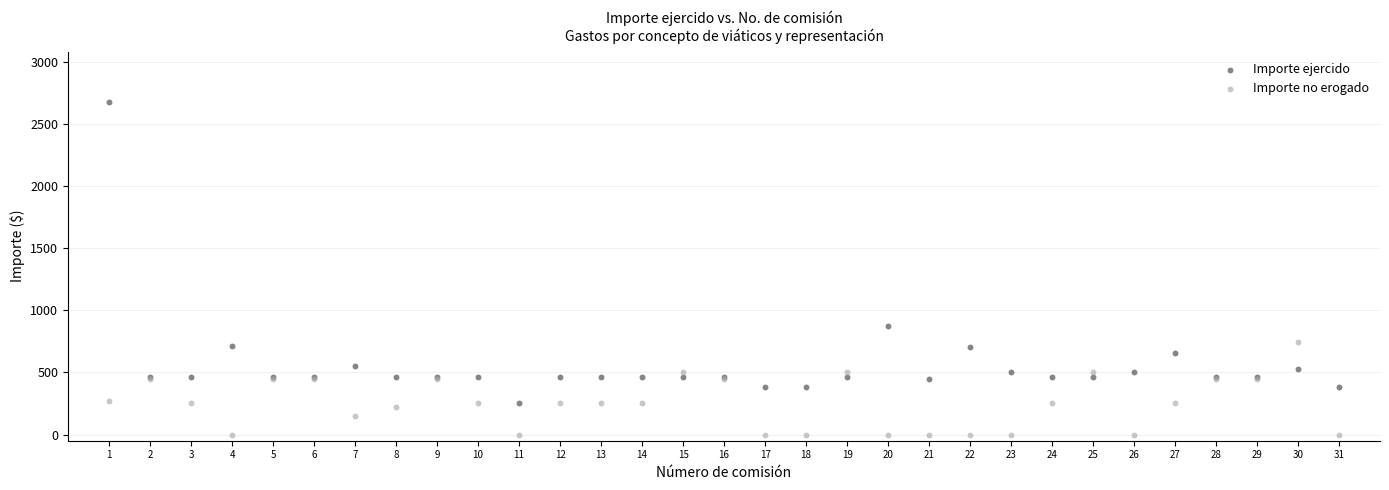

In the Importe ejercido series, what Y value is closest to 1466?

874.0